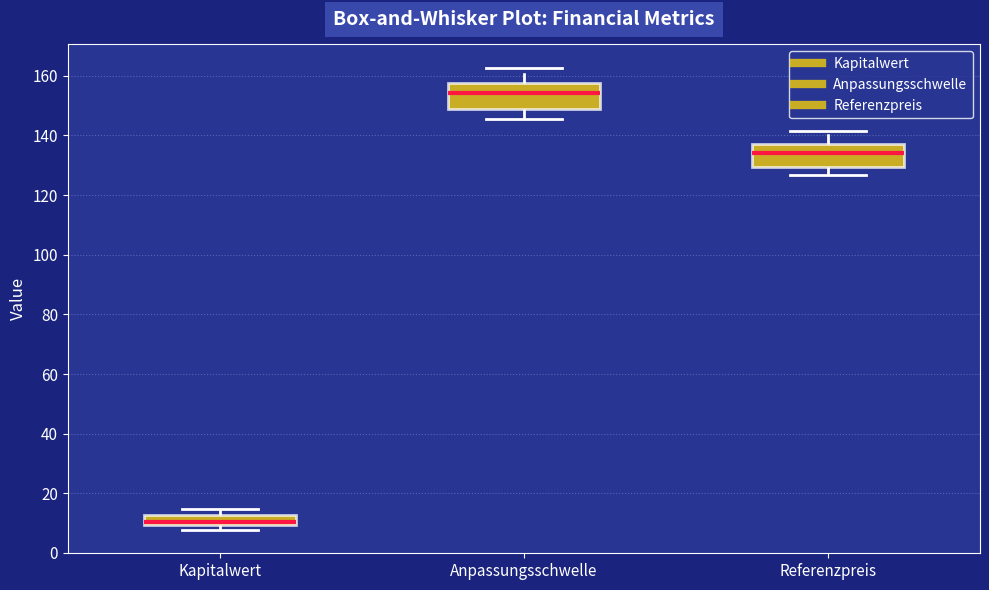

Which box has the lowest median line?

Kapitalwert